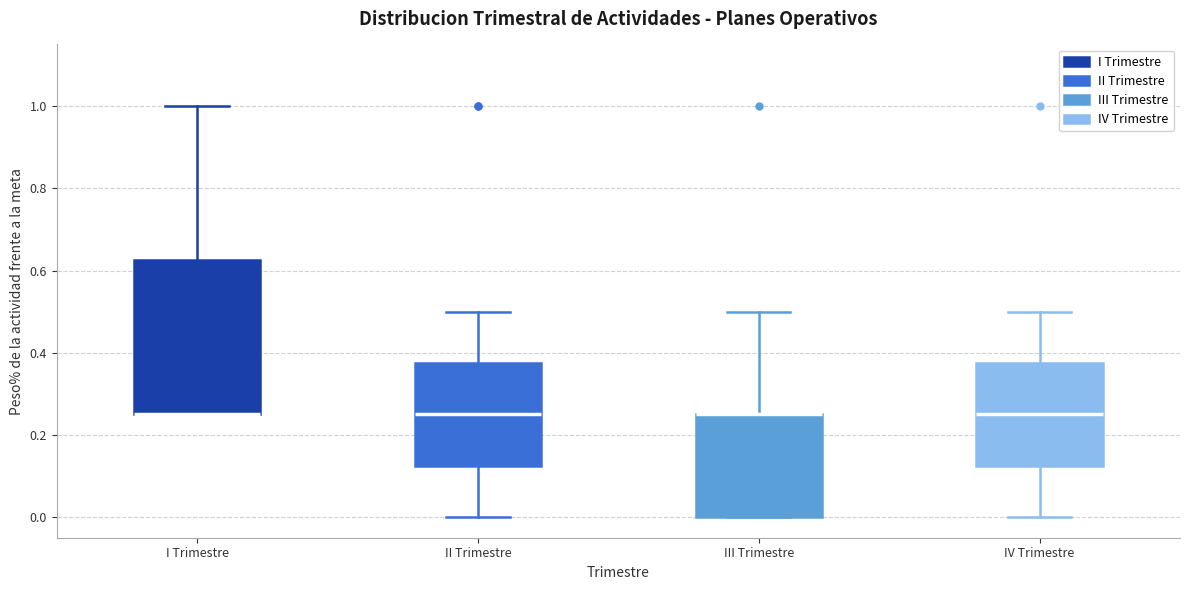

Reading left to right, read every box against the y-axis: the position of its median line, the range the box covers, and the ends of its whiskers. The values are not printed on the chart, so give them approximately, as read against the axis.

I Trimestre: median 0.26 (drawn on the box's lower edge), box 0.26 to 0.62, whiskers 0.26 to 1.00
II Trimestre: median 0.26, box 0.12 to 0.38, whiskers 0.00 to 0.50
III Trimestre: median 0.26 (drawn on the box's upper edge), box 0.00 to 0.26, whiskers 0.00 to 0.50
IV Trimestre: median 0.26, box 0.12 to 0.38, whiskers 0.00 to 0.50